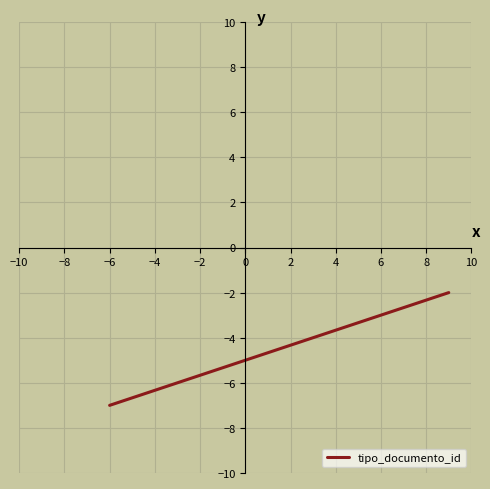

What is the sum of all values?

-18.0